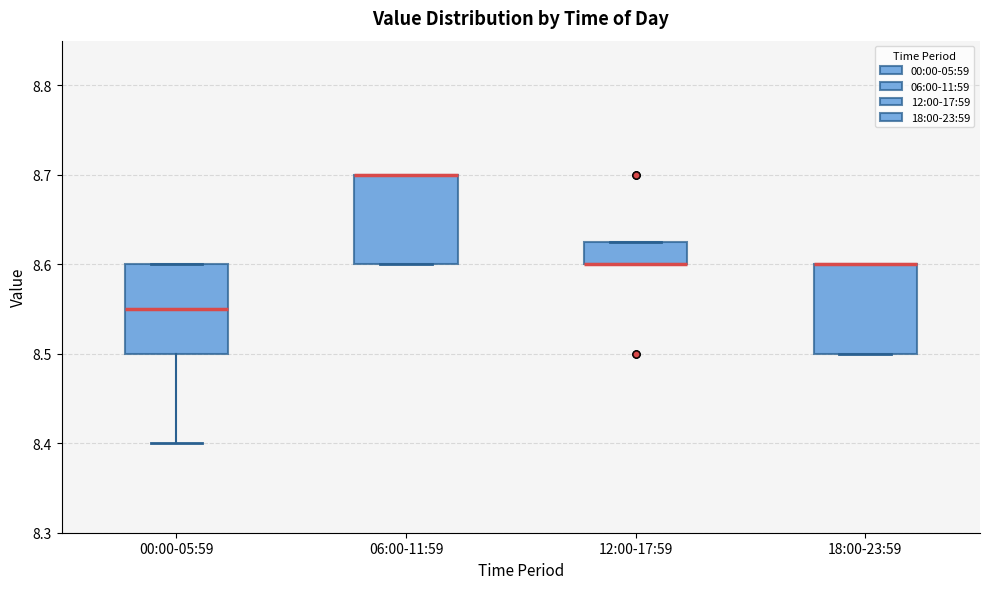

Reading left to right, read every box against the y-axis: the position of its median line, the range the box covers, and the ends of its whiskers. The values are not printed on the chart, so give them approximately, as read against the axis.

00:00-05:59: median 8.55, box 8.50 to 8.60, whiskers 8.40 to 8.60
06:00-11:59: median 8.70 (drawn on the box's upper edge), box 8.60 to 8.70, whiskers 8.60 to 8.70
12:00-17:59: median 8.60 (drawn on the box's lower edge), box 8.60 to 8.63, whiskers 8.60 to 8.63
18:00-23:59: median 8.60 (drawn on the box's upper edge), box 8.50 to 8.60, whiskers 8.50 to 8.60